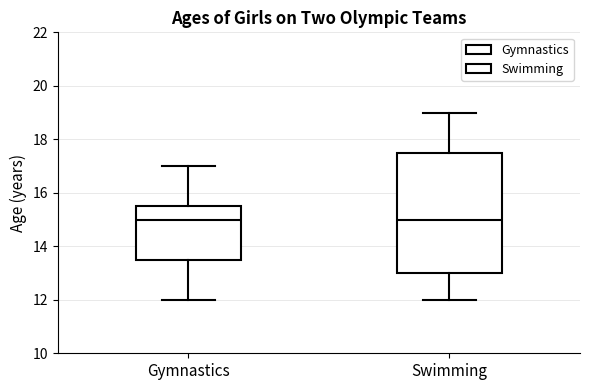

Reading left to right, read every box against the y-axis: the position of its median line, the range the box covers, and the ends of its whiskers. The values are not printed on the chart, so give them approximately, as read against the axis.

Gymnastics: median 15.0, box 13.6 to 15.6, whiskers 12.0 to 17.0
Swimming: median 15.0, box 13.0 to 17.6, whiskers 12.0 to 19.0